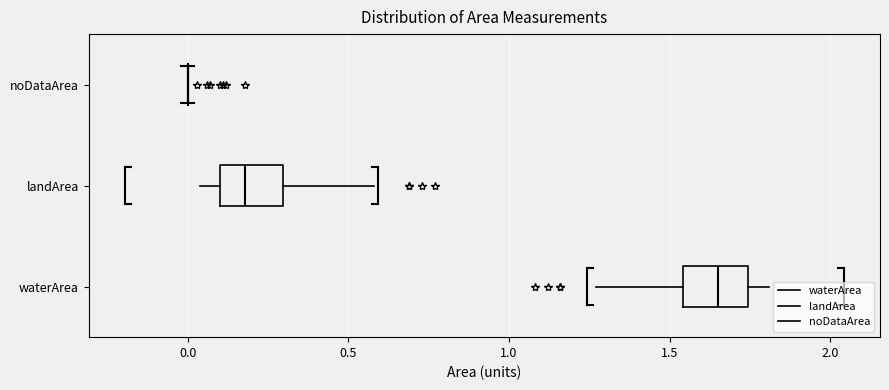

Where does the right whisker of the box for landArea end on the x-axis? The values are not printed on the chart, so give them approximately, as read against the axis.

0.60